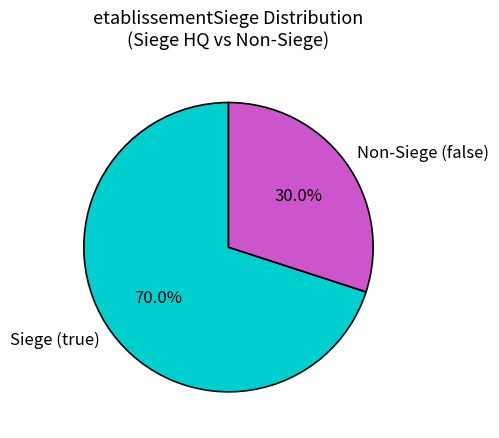

Which slice is the smallest?

Non-Siege (false)